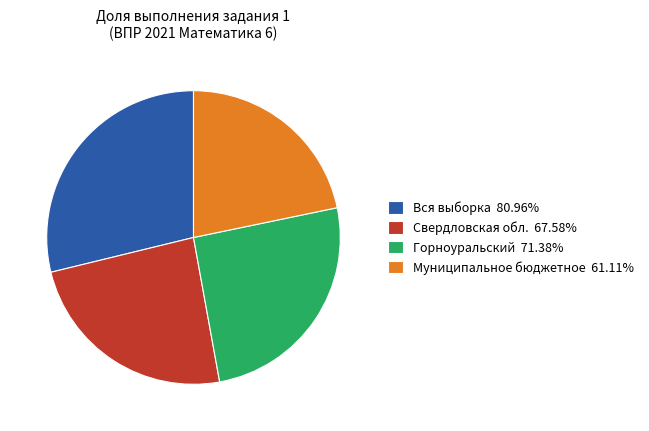

What is the smallest slice in the pie chart?

Муниципальное бюджетное